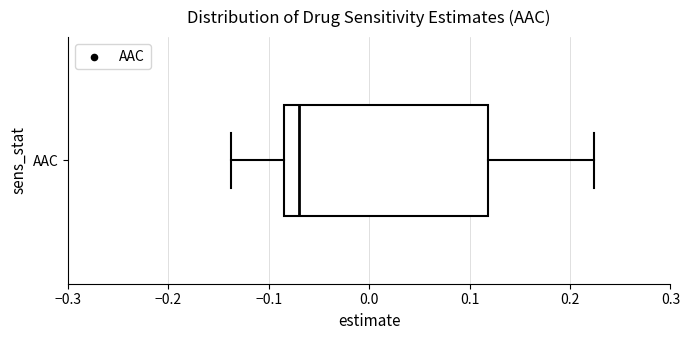

Transcribe this box plot: give where the median line is, the range the box spans, and where the two whiskers end, as read against the x-axis. The values are not printed on the chart, so give them approximately, as read against the axis.

median -0.07, box -0.09 to 0.12, whiskers -0.14 to 0.22